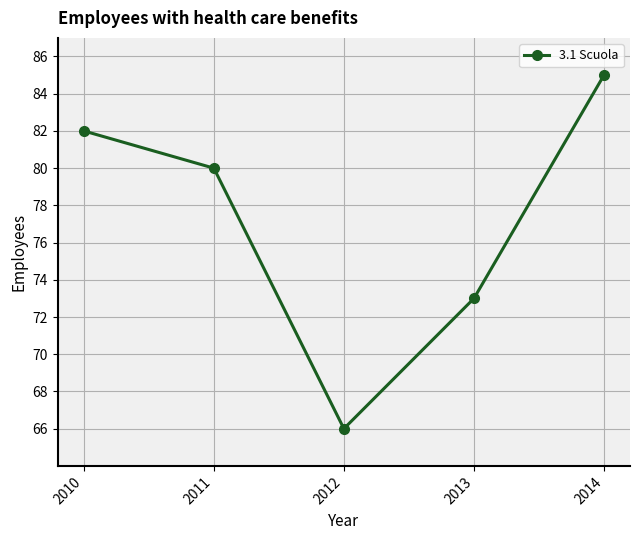

What is the sum of the values at 2013 and 2012?

139